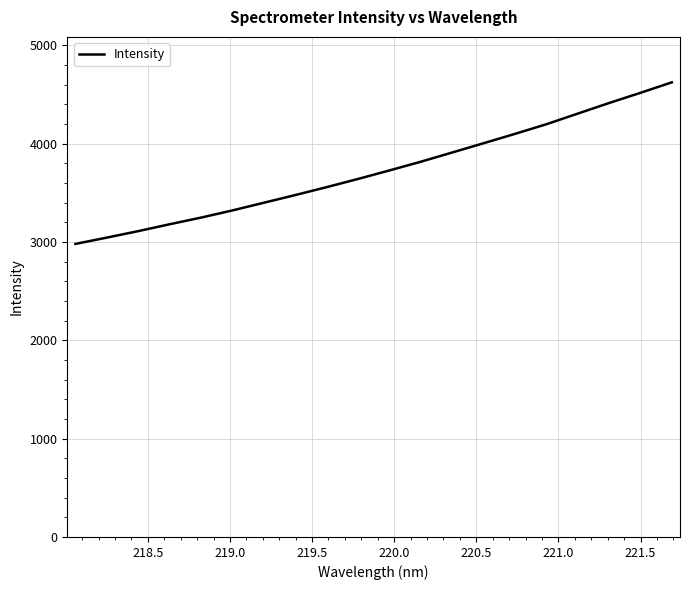

What is the maximum value shown in the chart?

4622.5